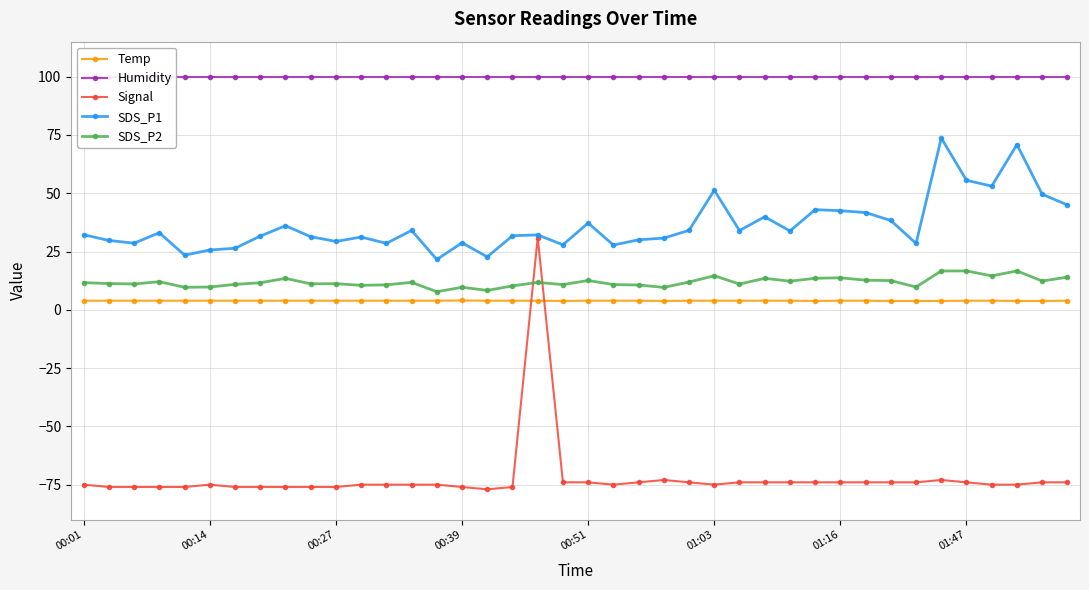

Does the chart have visible grid lines?

Yes